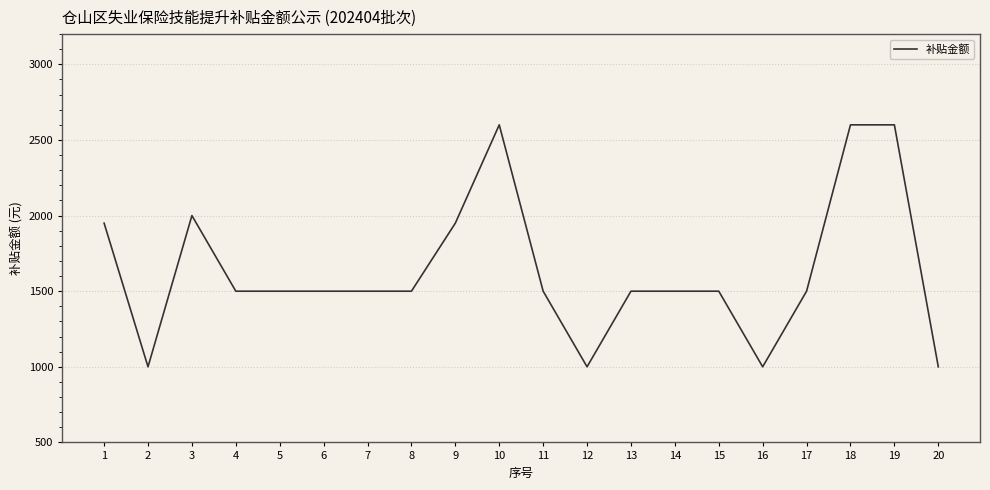

What is the ratio of the value at 5 to the value at 11?

1.0